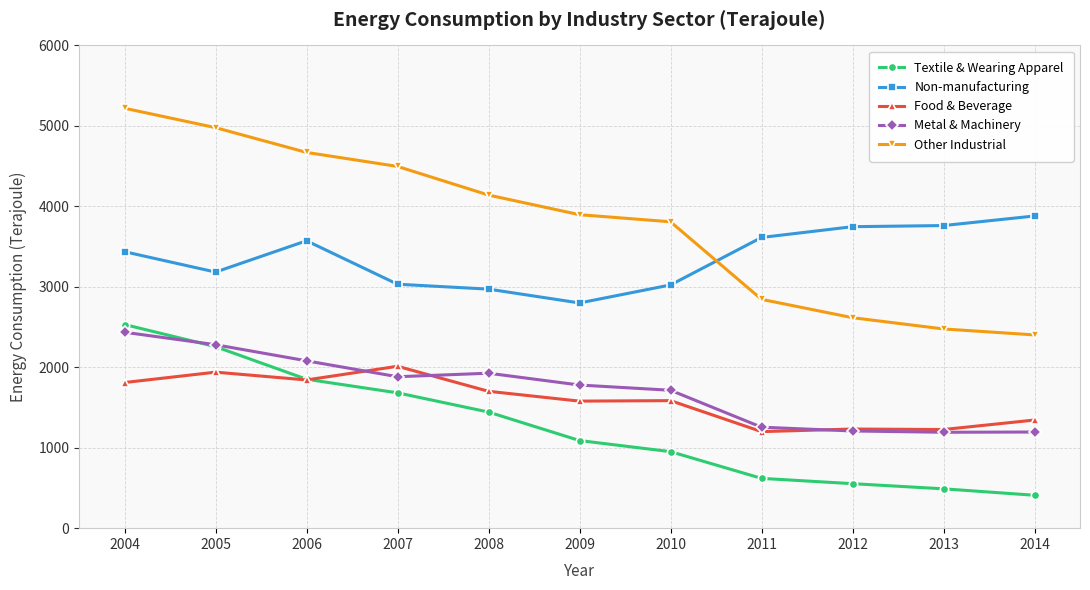

What is the sum of the Food & Beverage values at 2006 and 2010?

3427